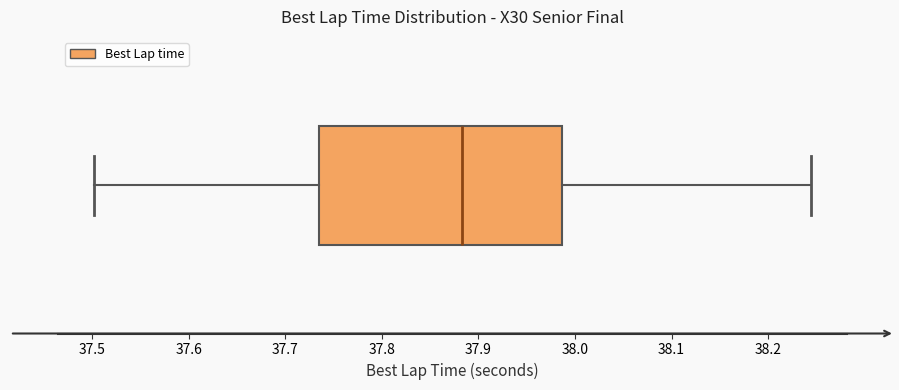

Transcribe this box plot: give where the median line is, the range the box spans, and where the two whiskers end, as read against the x-axis. The values are not printed on the chart, so give them approximately, as read against the axis.

median 37.88, box 37.73 to 37.99, whiskers 37.50 to 38.24